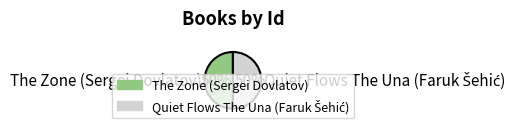

To the nearest percent, what percentage of the pie is The Zone (Sergei Dovlatov)?

50%